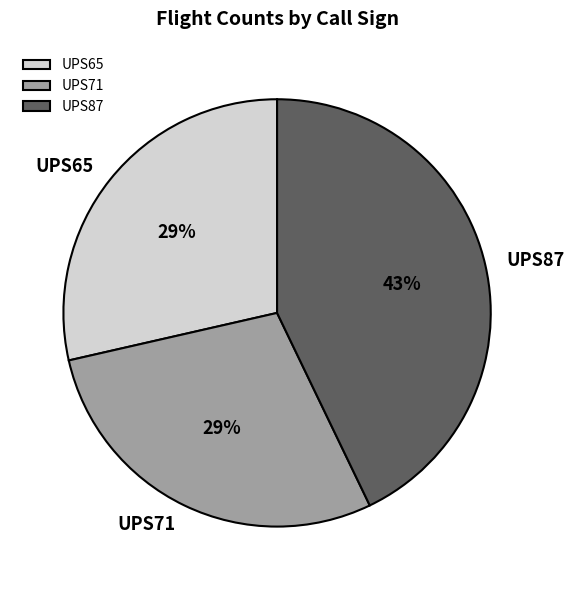

Which has a higher value, UPS87 or UPS71?

UPS87